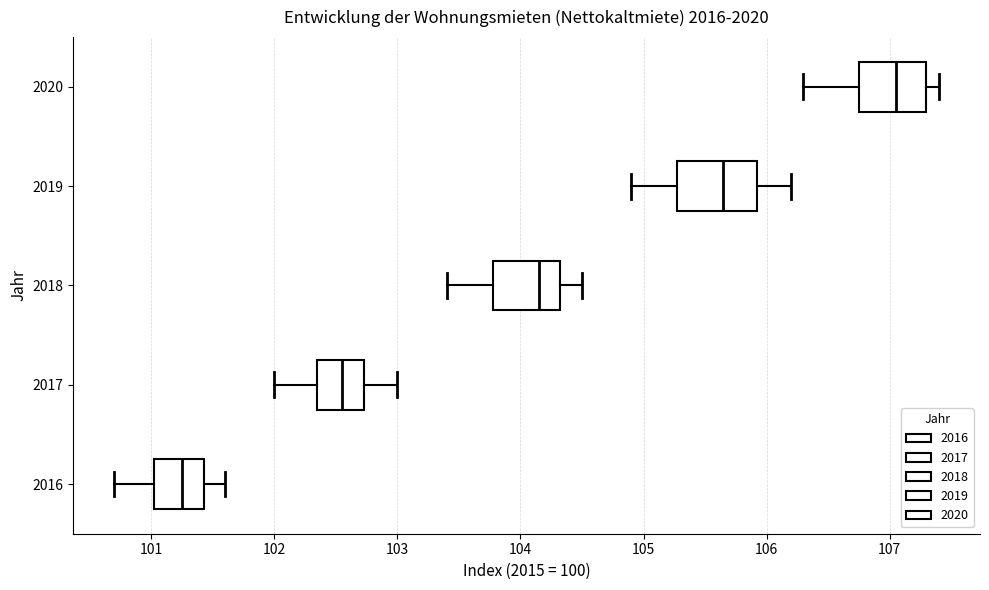

Where does the right whisker of the box at y = 2018 end on the x-axis? The values are not printed on the chart, so give them approximately, as read against the axis.

104.5